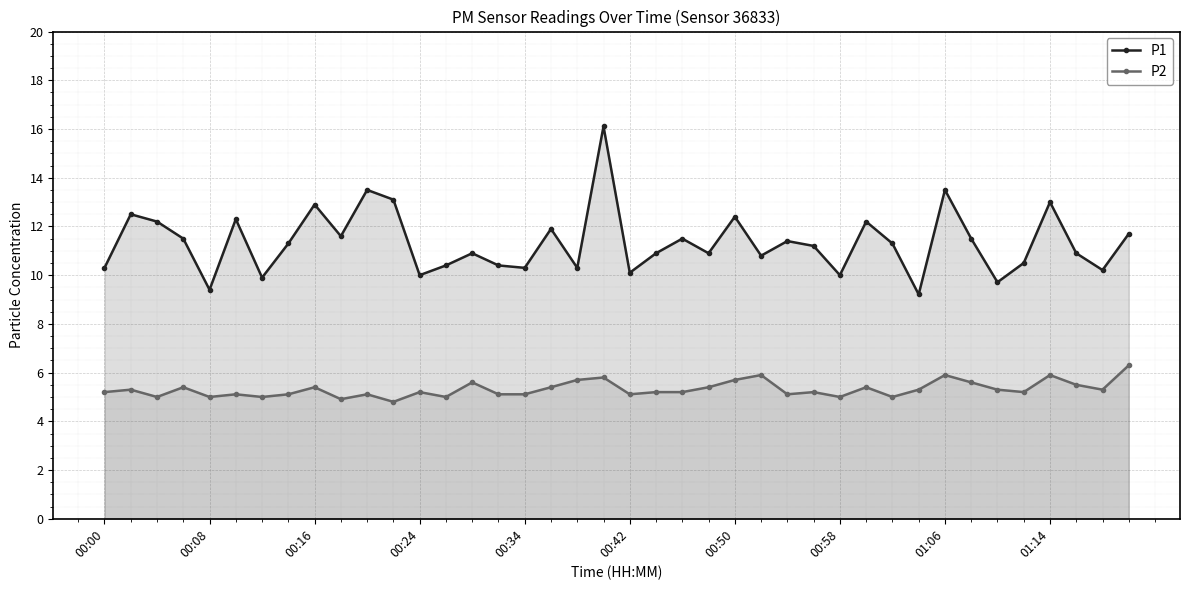

List the series in order of their overall mean, lowest first.

P2, P1